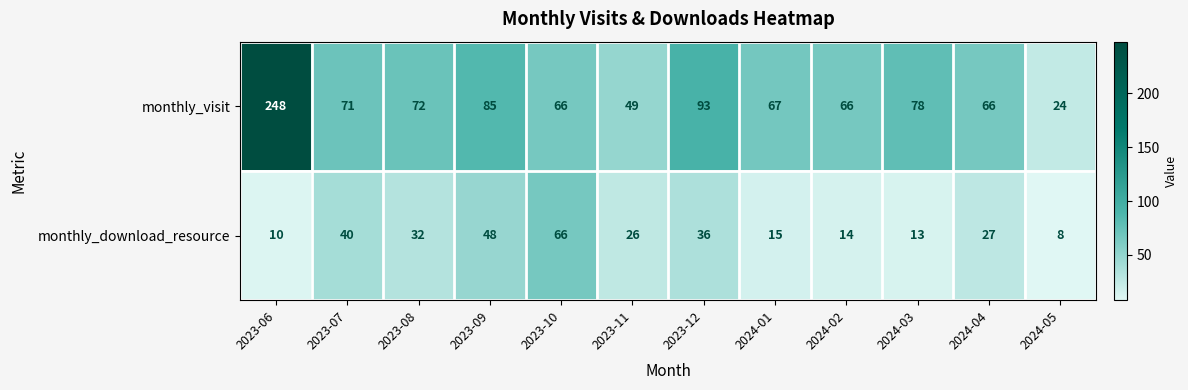

List the series in order of their overall mean, highest first.

monthly_visit, monthly_download_resource